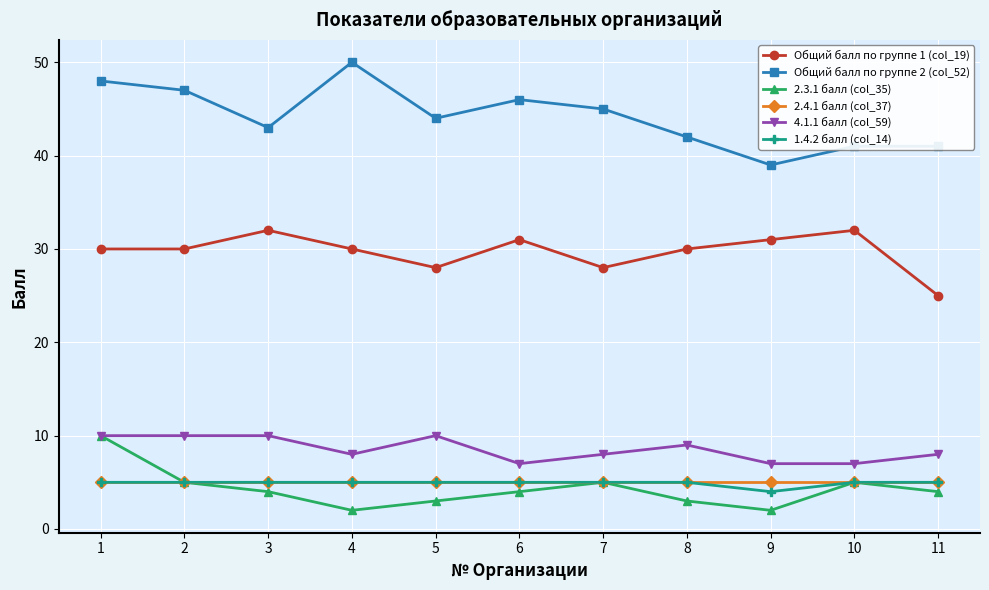

Count the 4.1.1 балл (col_59) values in the range 7 to 10.

11